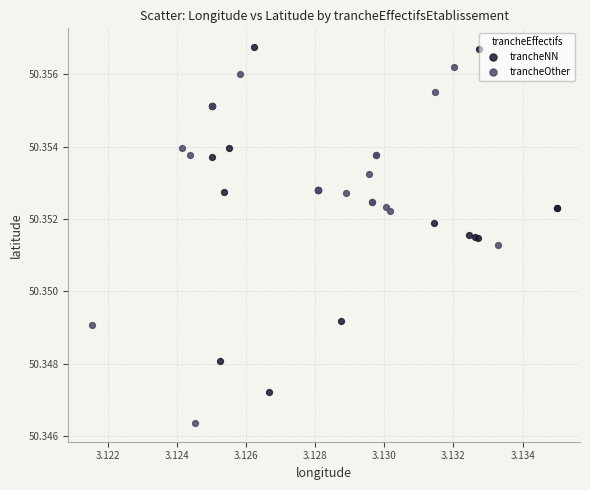

Which series contains the highest Y value?

trancheNN